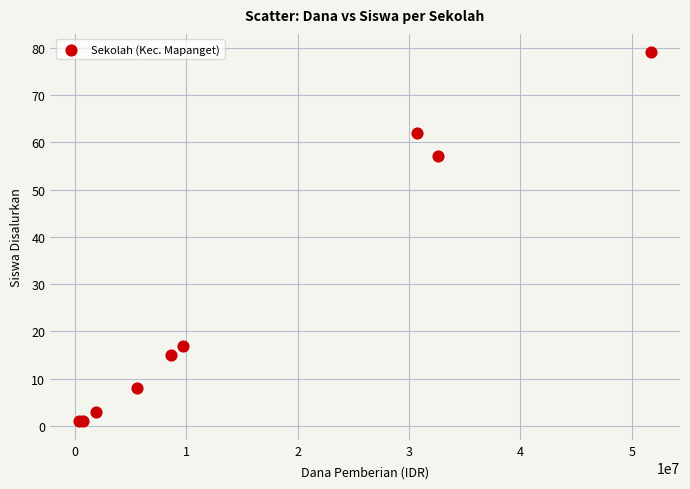

What Y value in the scatter plot is closest to 40?

57